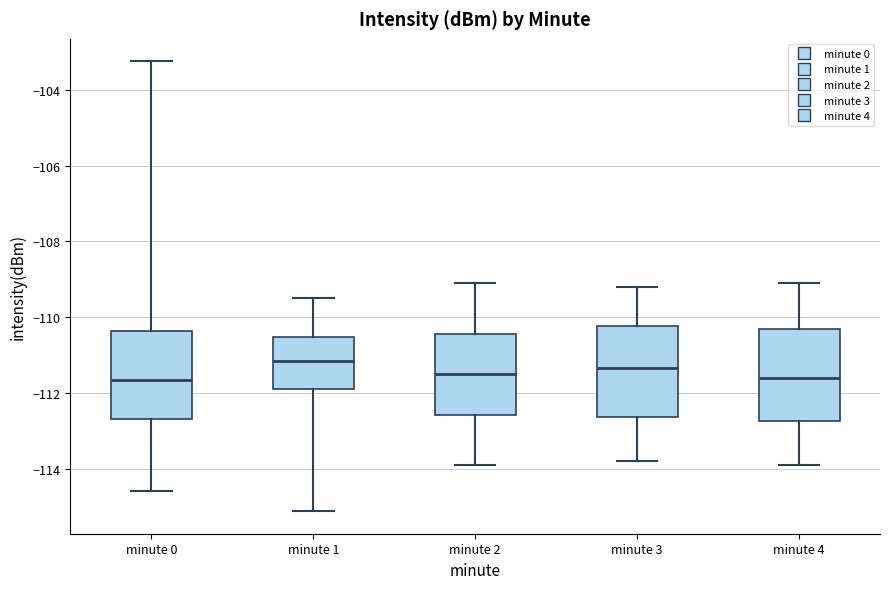

Reading left to right, read every box against the y-axis: the position of its median line, the range the box covers, and the ends of its whiskers. The values are not printed on the chart, so give them approximately, as read against the axis.

minute 0: median -111.6, box -112.6 to -110.4, whiskers -114.6 to -103.2
minute 1: median -111.2, box -112.0 to -110.6, whiskers -115.2 to -109.4
minute 2: median -111.4, box -112.6 to -110.4, whiskers -113.8 to -109.0
minute 3: median -111.4, box -112.6 to -110.2, whiskers -113.8 to -109.2
minute 4: median -111.6, box -112.8 to -110.4, whiskers -113.8 to -109.0